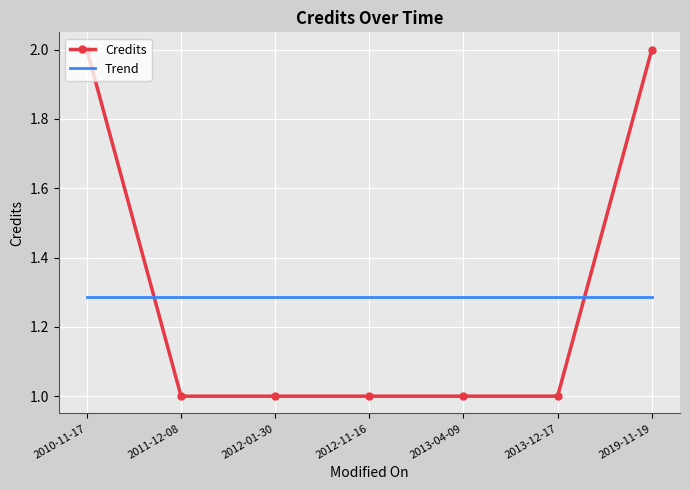

Where is the data nearest to the value 1?

2011-12-08